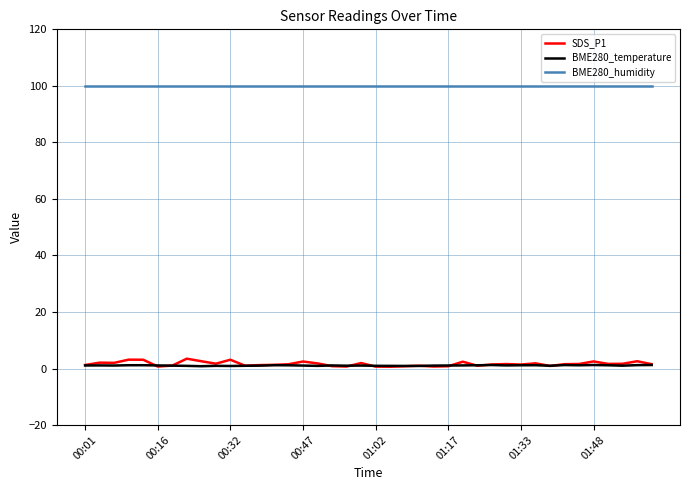

What is the maximum value for SDS_P1?

3.5